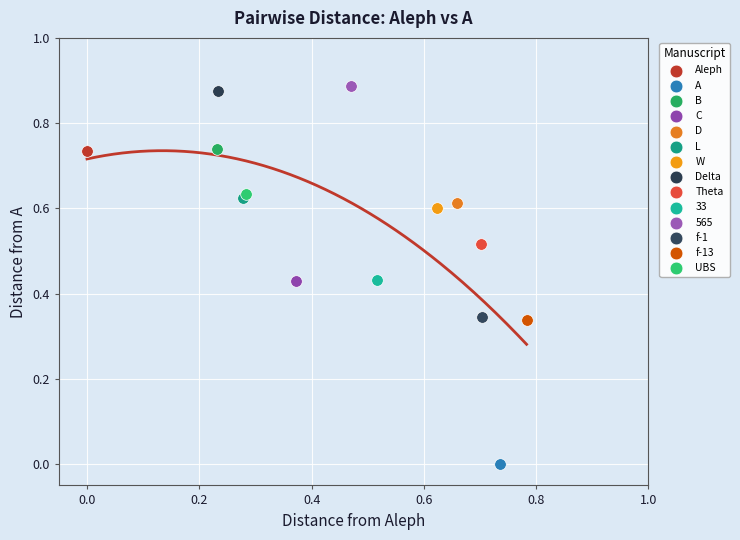

Which series reaches the minimum Y coordinate?

A